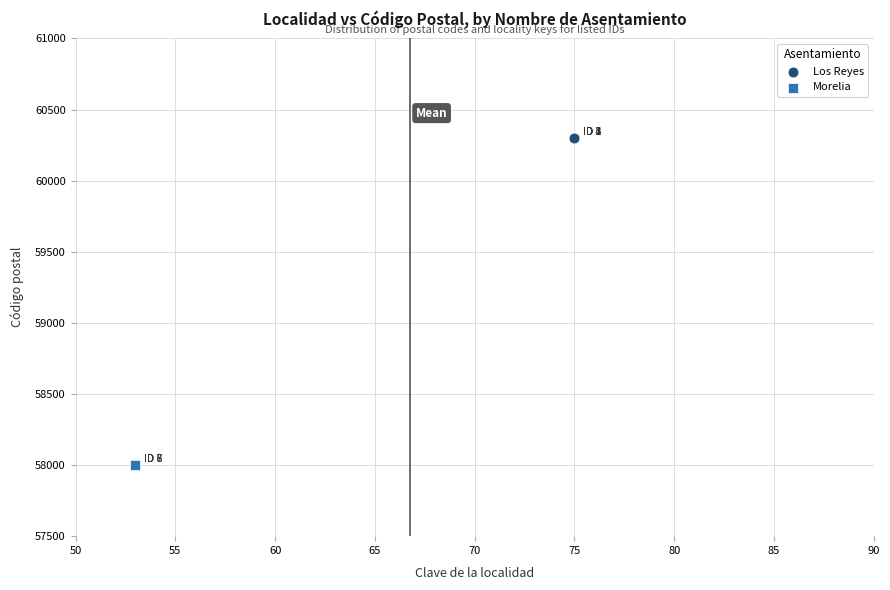

Which series reaches the minimum Y coordinate?

Morelia